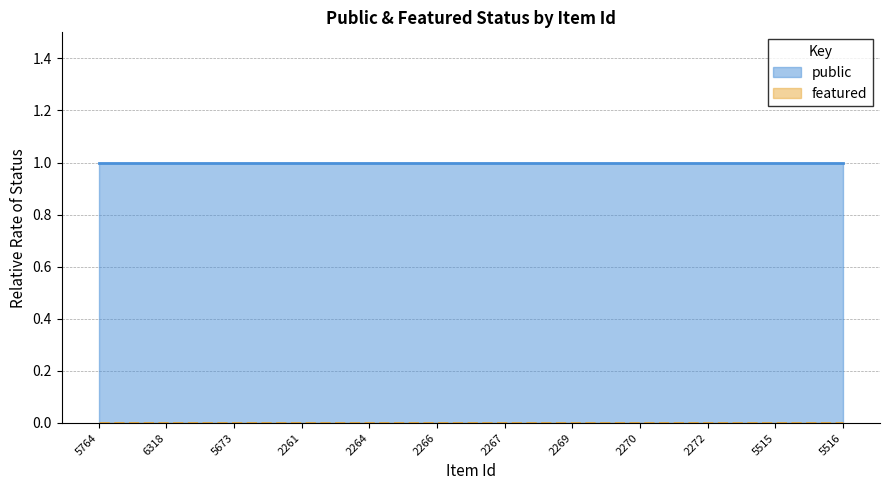

Between 2266 and 2272, which series saw the biggest shift?

public